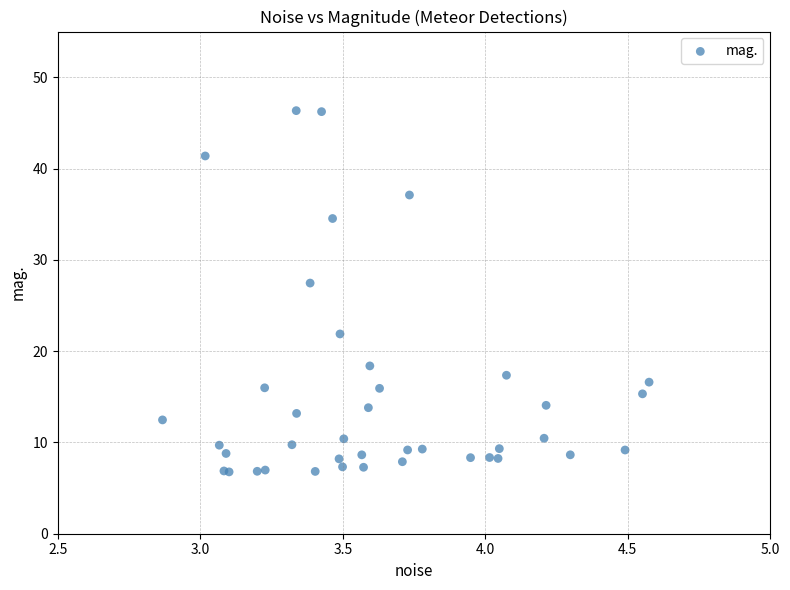

What Y value in the scatter plot is closest to 26?

27.5